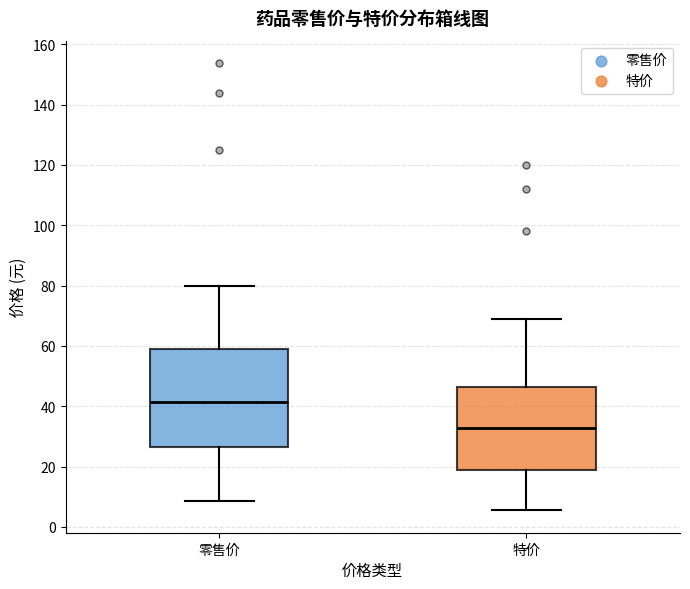

Reading left to right, transcribe this box plot: for each box, give where its median line is, the range the box spans, and where its two whiskers end, as read against the y-axis. The values are not printed on the chart, so give them approximately, as read against the axis.

零售价: median 42, box 26 to 60, whiskers 8 to 80
特价: median 32, box 18 to 46, whiskers 6 to 70